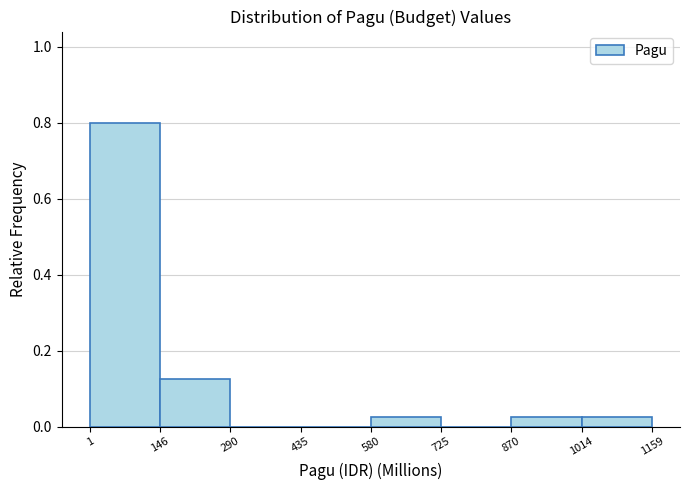

How tall is the bar that spans 580 to 725 on the x-axis? The values are not printed on the chart, so give them approximately, as read against the axis.

0.02